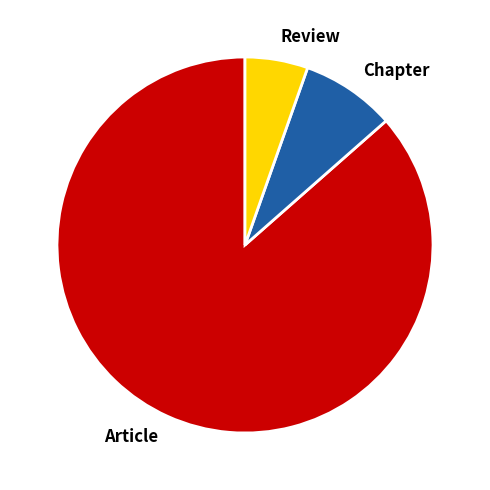

What is the largest slice in the pie chart?

Article